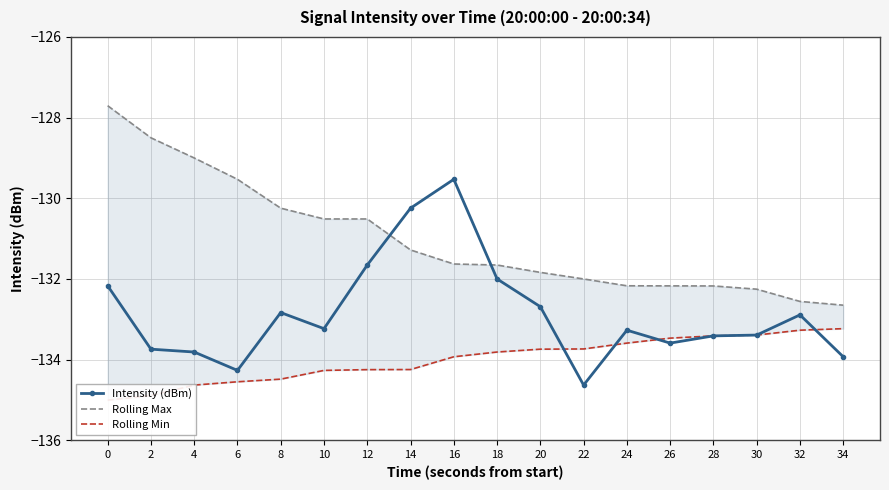

How many categories are shown in the chart?

18